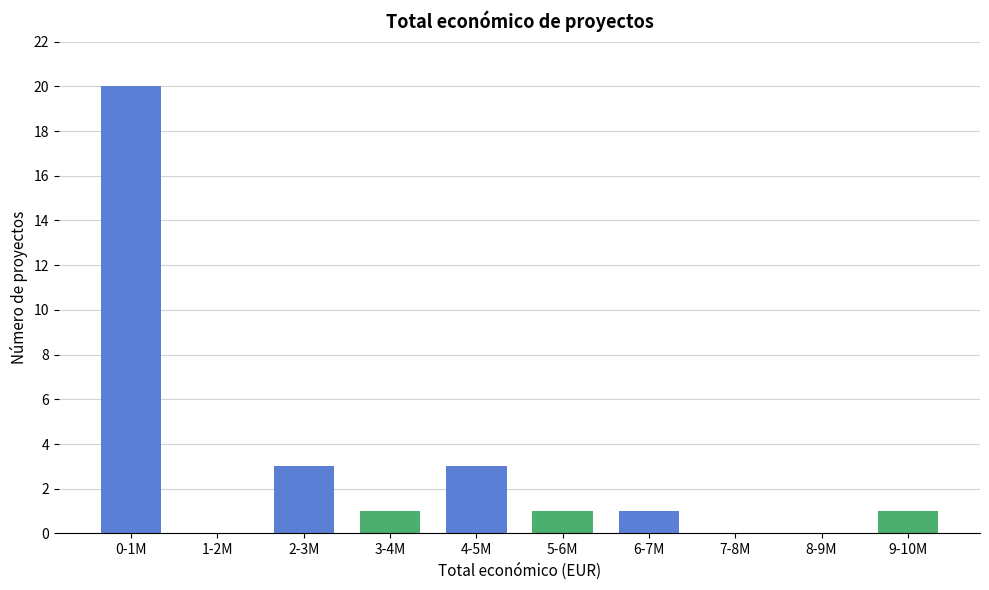

Reading left to right, what are all the values shown in this chart?

0-1M=20	1-2M=0	2-3M=3	3-4M=1	4-5M=3	5-6M=1	6-7M=1	7-8M=0	8-9M=0	9-10M=1